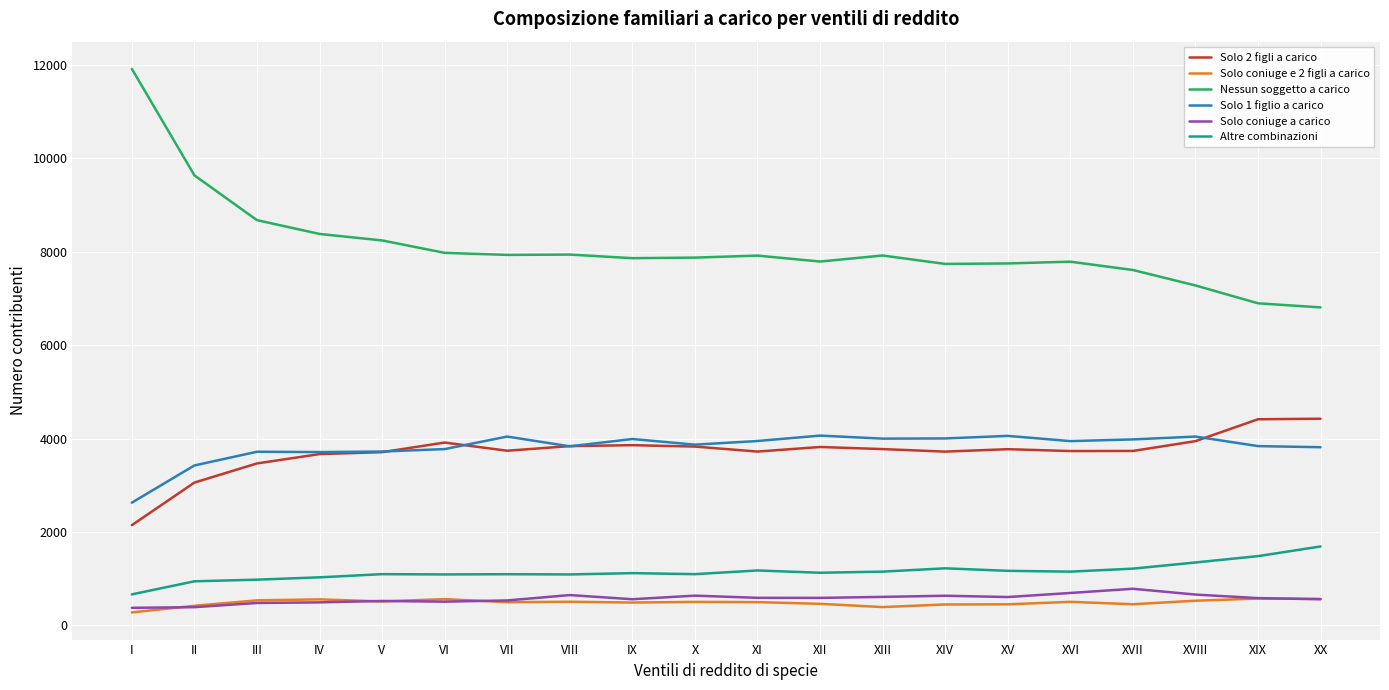

Which label corresponds to the largest value in the chart?

I